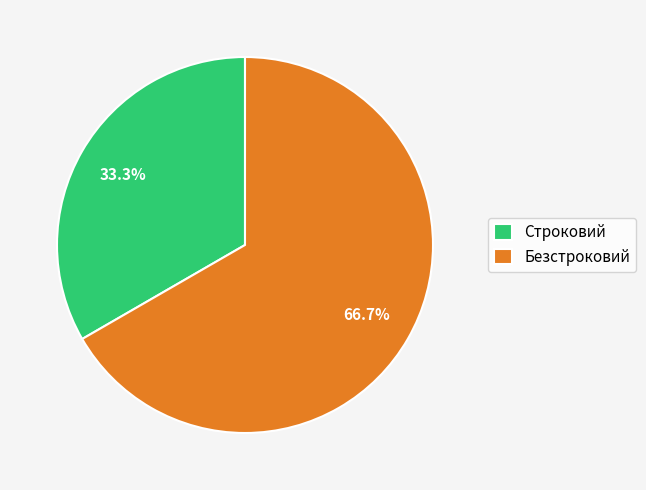

Approximately how many times larger is the value at Безстроковий compared to Строковий?

2.0